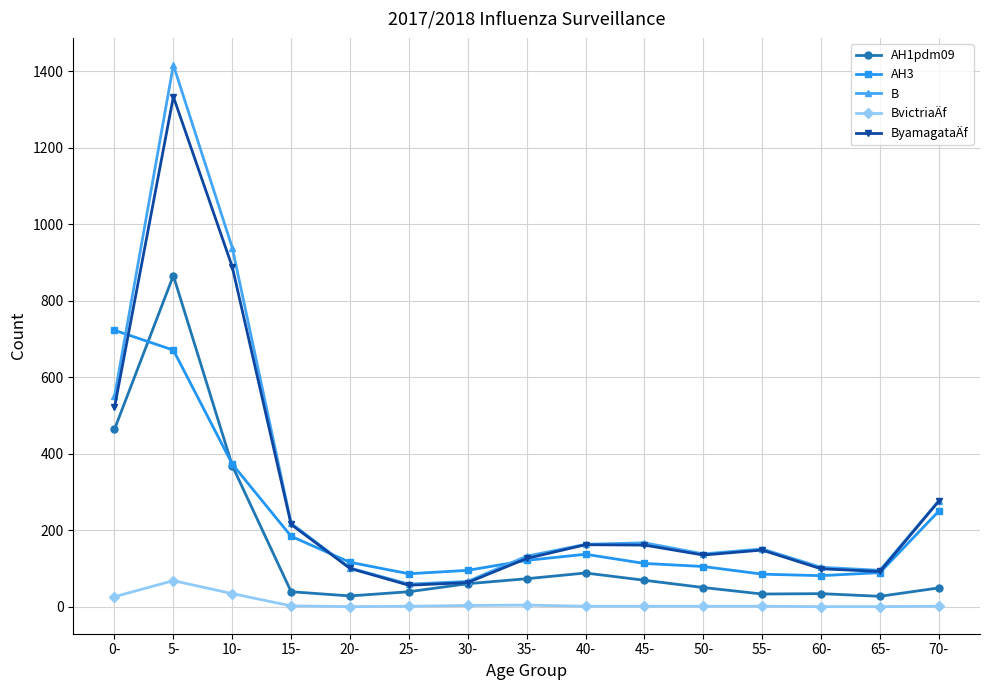

What is the sum of all AH3 values?

3229